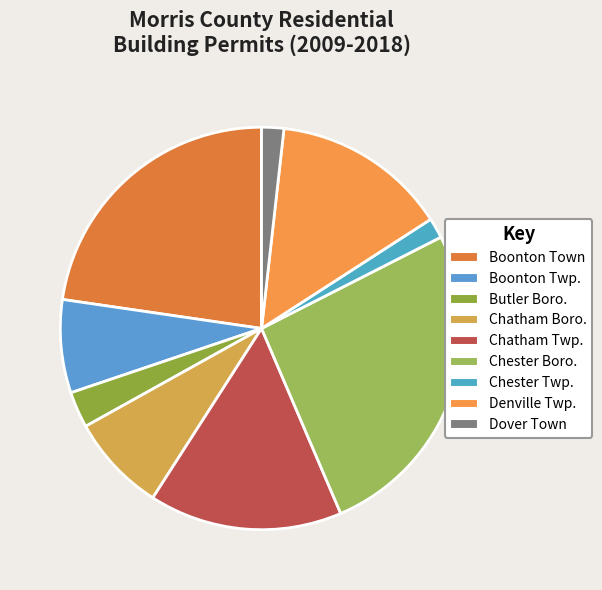

Combined, do Boonton Twp. and Dover Town account for over 50%?

No